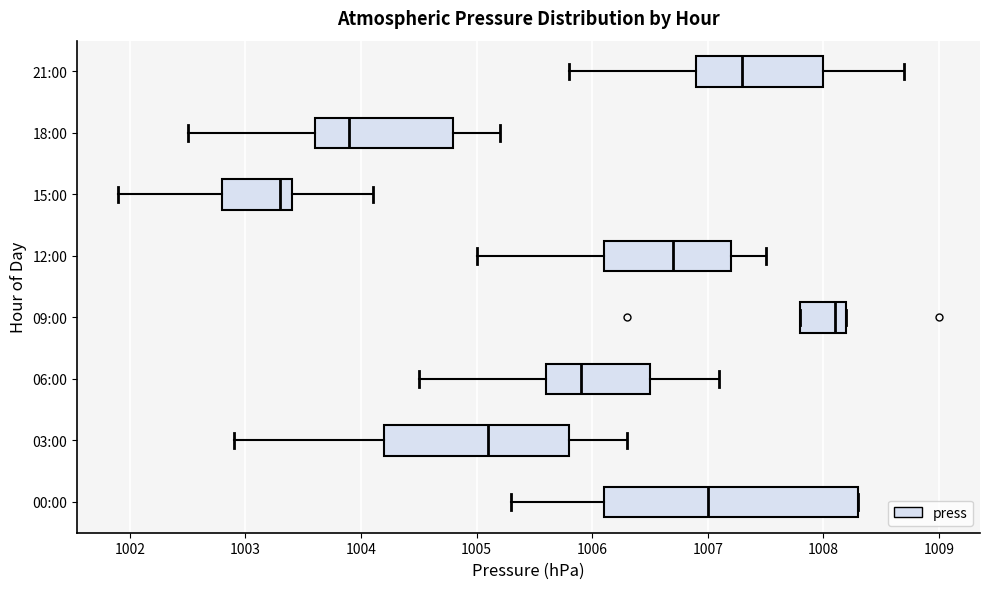

Where does the right whisker of the box for 21:00 end on the x-axis? The values are not printed on the chart, so give them approximately, as read against the axis.

1008.7